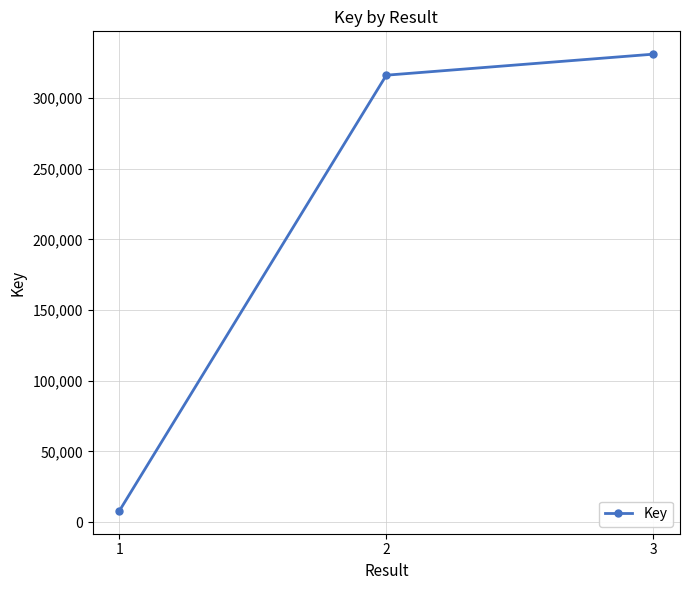

Reading left to right, list all the values displayed in this chart.

7922	316283	331160